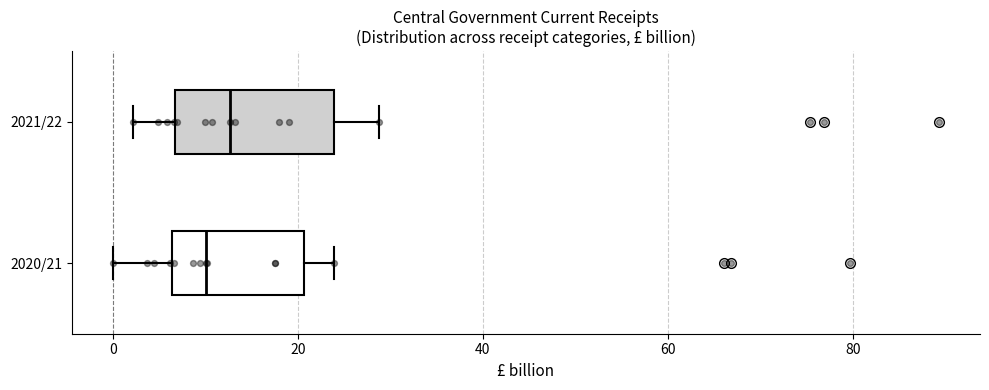

Which box's median line is the furthest to the left?

2020/21